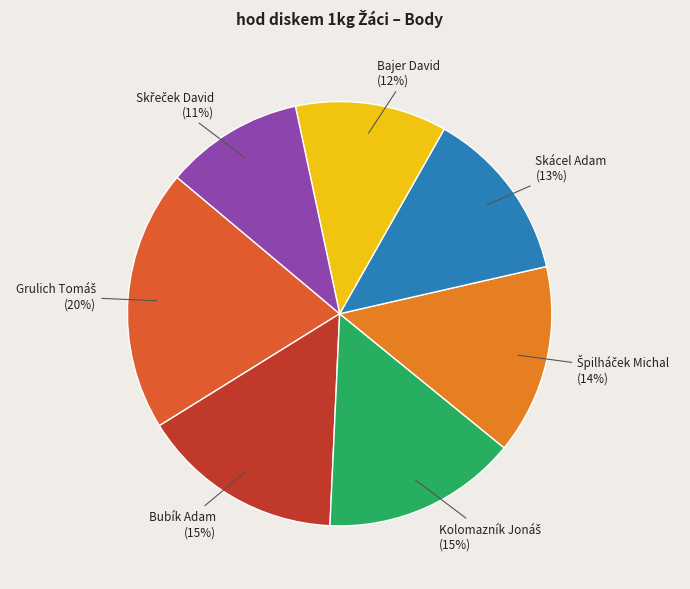

Is there any slice that represents more than half of the pie?

No